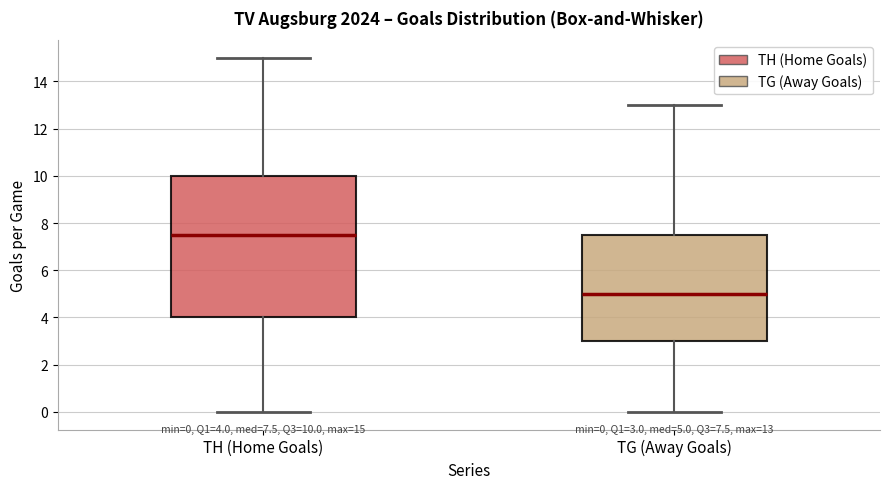

Which box is the tallest, from its lower edge to its upper edge?

TH (Home Goals)